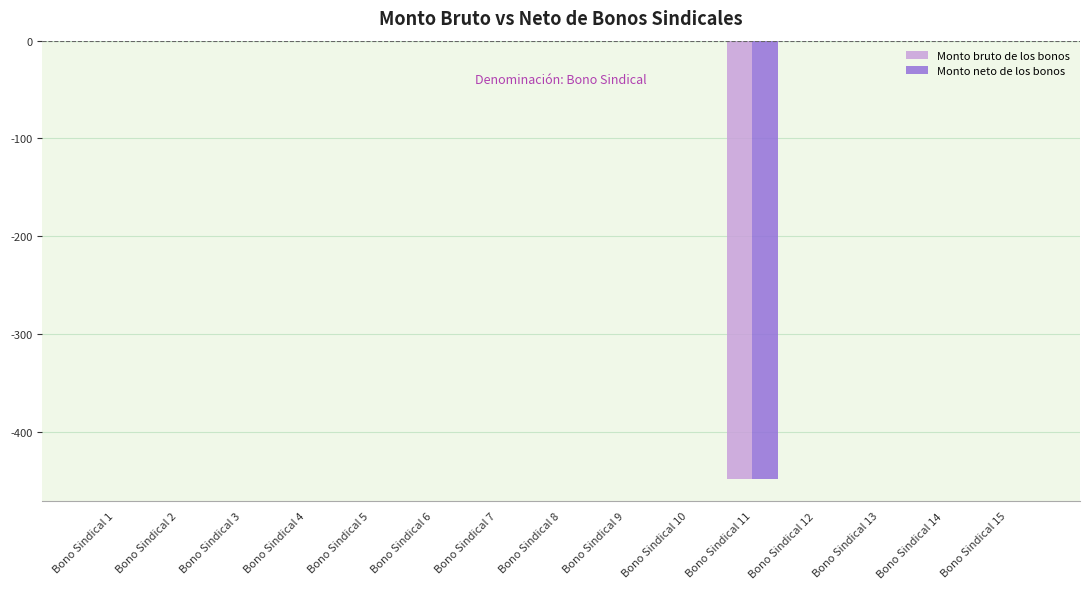

What is the sum of all Monto bruto de los bonos values?

-448.3